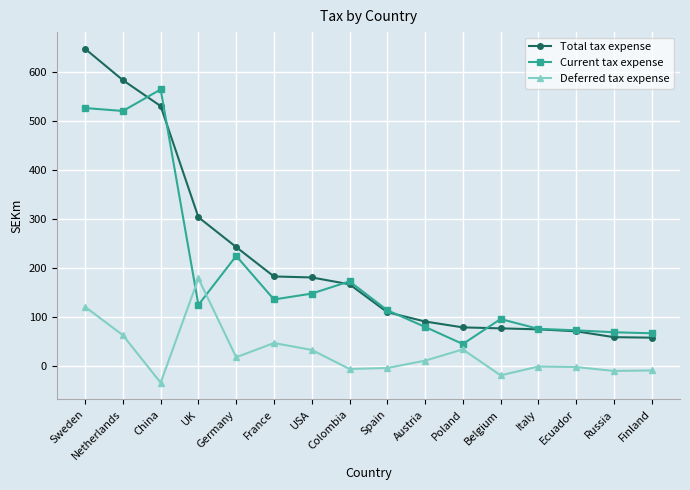

Rank the series at China from highest to lowest value.

Current tax expense, Total tax expense, Deferred tax expense